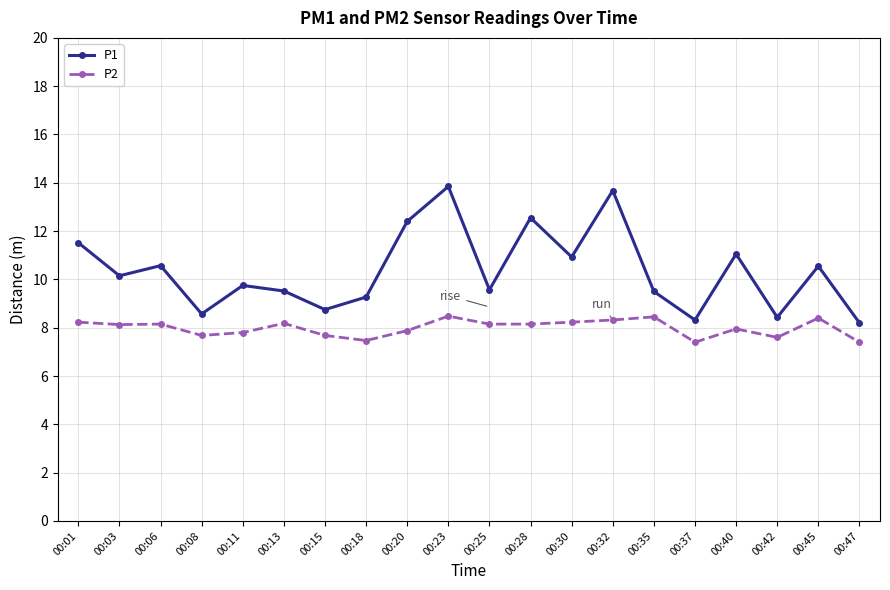

True or false: P1 has a value of 5.0 at 00:03.

False